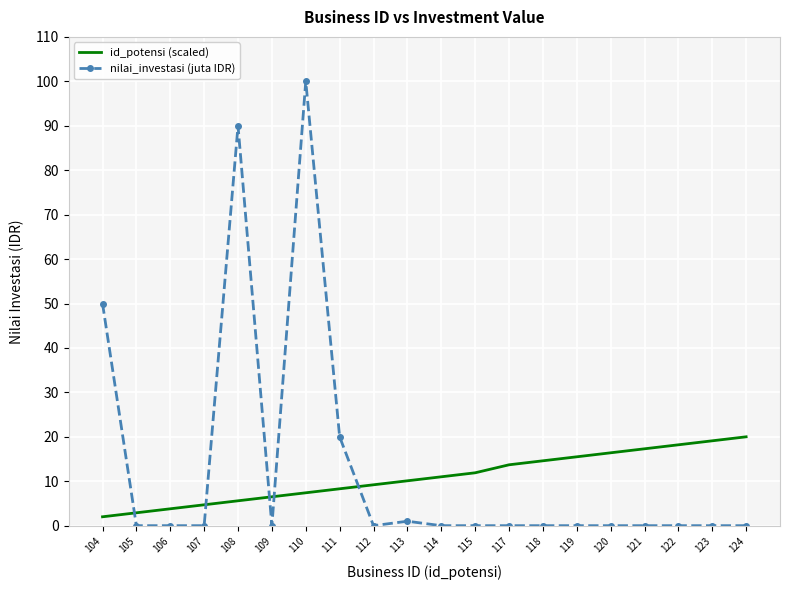

What is the maximum value for nilai_investasi (juta IDR)?

100.0